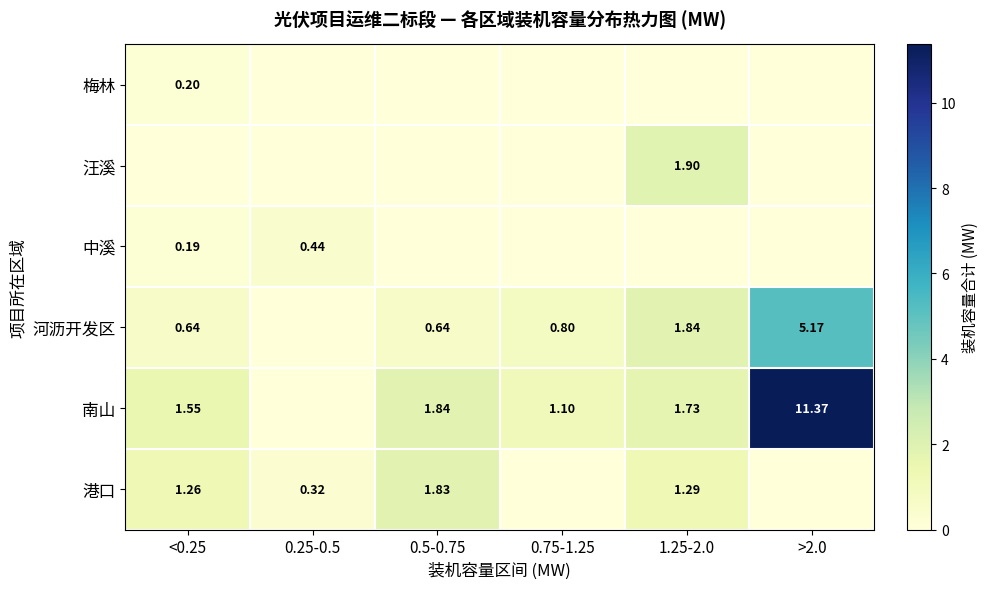

Is the value of 南山 at >2.0 greater than the value of 港口 at <0.25?

Yes